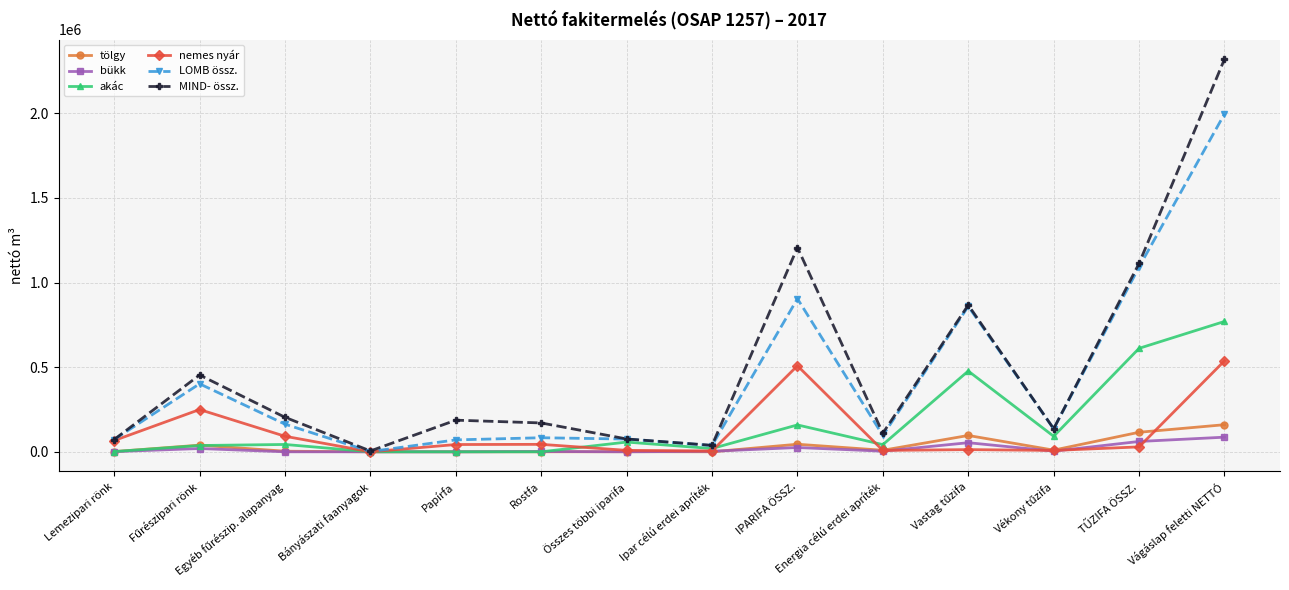

Does the chart display data point markers on the line(s)?

Yes